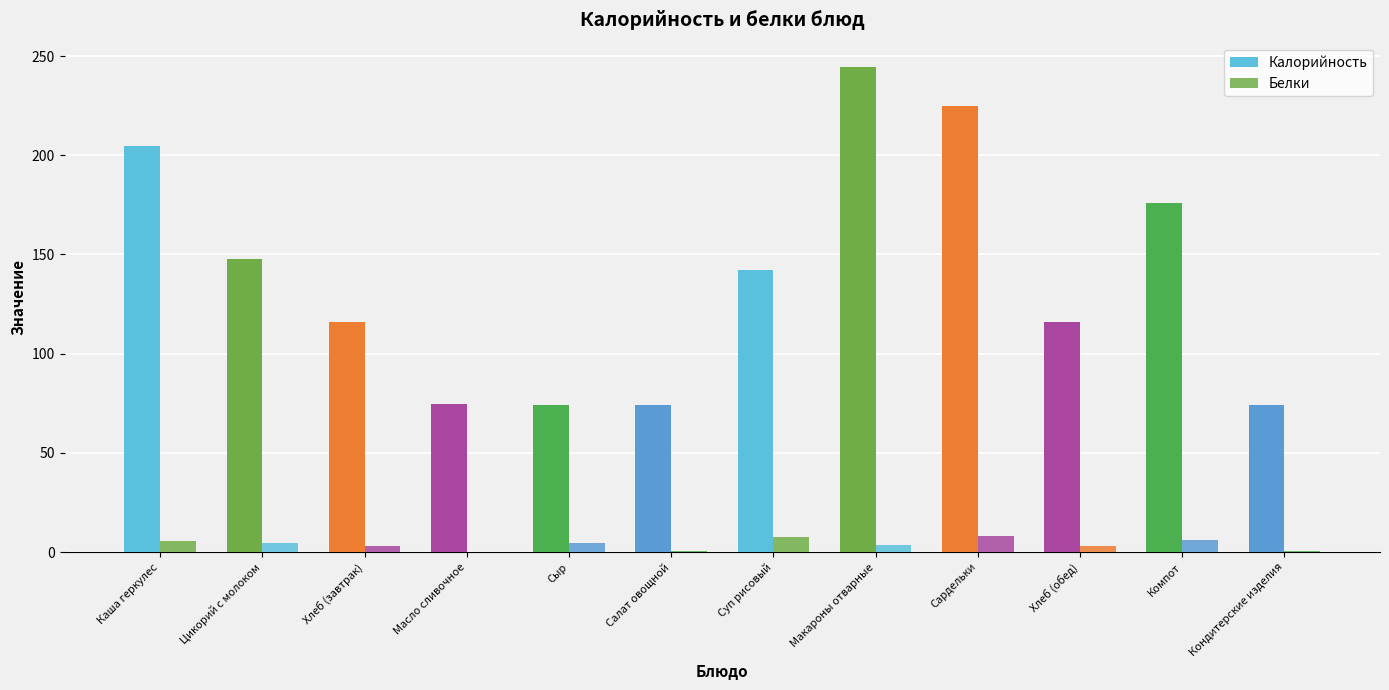

Reading left to right, extract all data points from this chart.

Калорийность: 204.8	147.8	115.8	74.8	74.2	74.4	142.0	244.5	224.9	115.8	176.0	73.9
Белки: 5.8	4.8	3.2	0.1	4.7	0.8	7.4	3.6	8.2	3.2	6.0	0.7